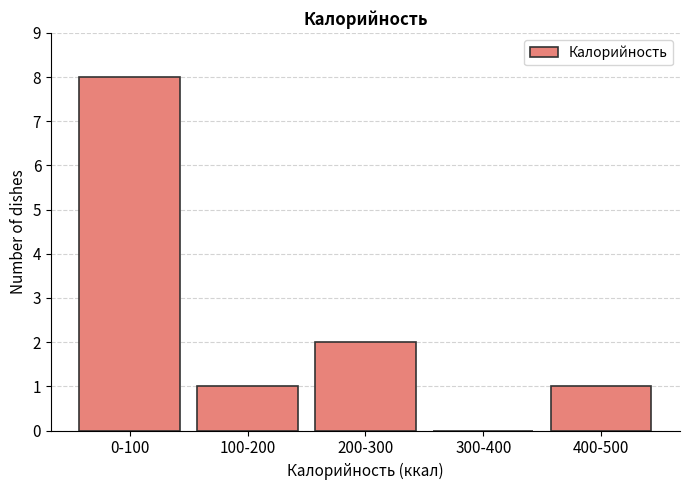

Reading left to right, what are all the values shown in this chart?

0-100=8	100-200=1	200-300=2	300-400=0	400-500=1